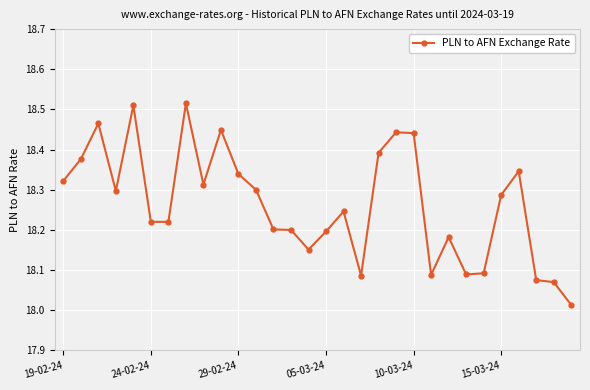

What is the sum of all values?

547.9